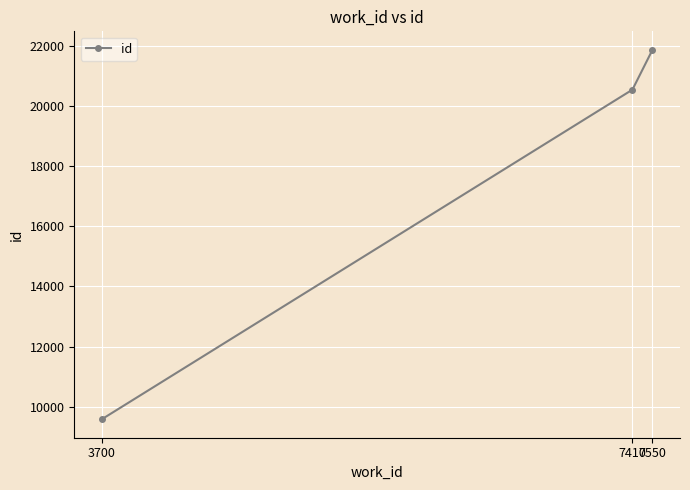

The value at 7550 is 21868. True or false?

True